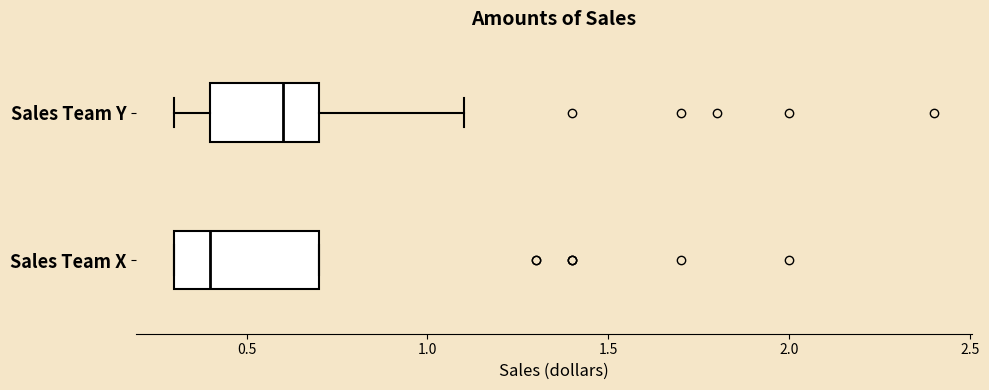

Reading bottom to top, read every box against the x-axis: the position of its median line, the range the box covers, and the ends of its whiskers. The values are not printed on the chart, so give them approximately, as read against the axis.

Sales Team X: median 0.4, box 0.3 to 0.7, whiskers 0.3 to 0.7
Sales Team Y: median 0.6, box 0.4 to 0.7, whiskers 0.3 to 1.1